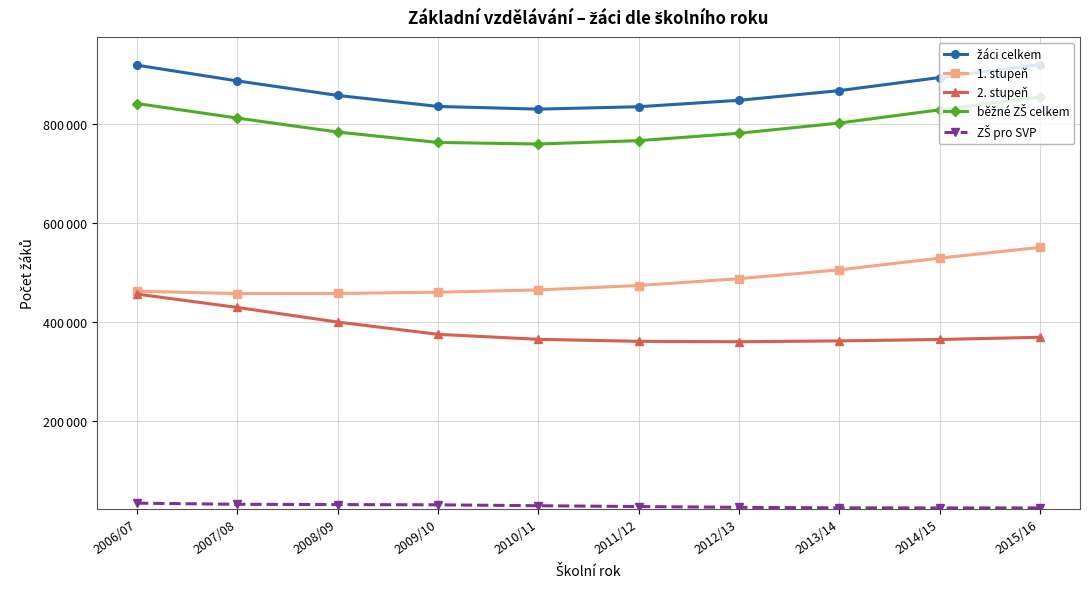

True or false: běžné ZŠ celkem has more than 0 interior local peaks.

False